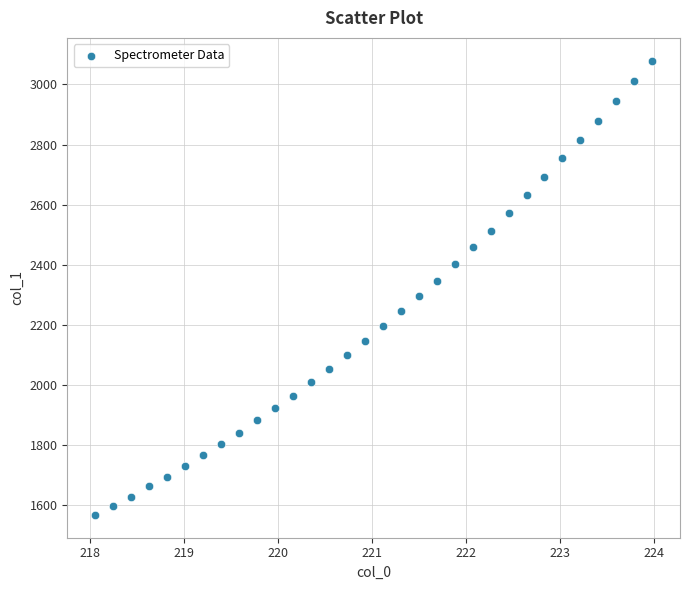

What is the range of X values (max minus min)?

5.9